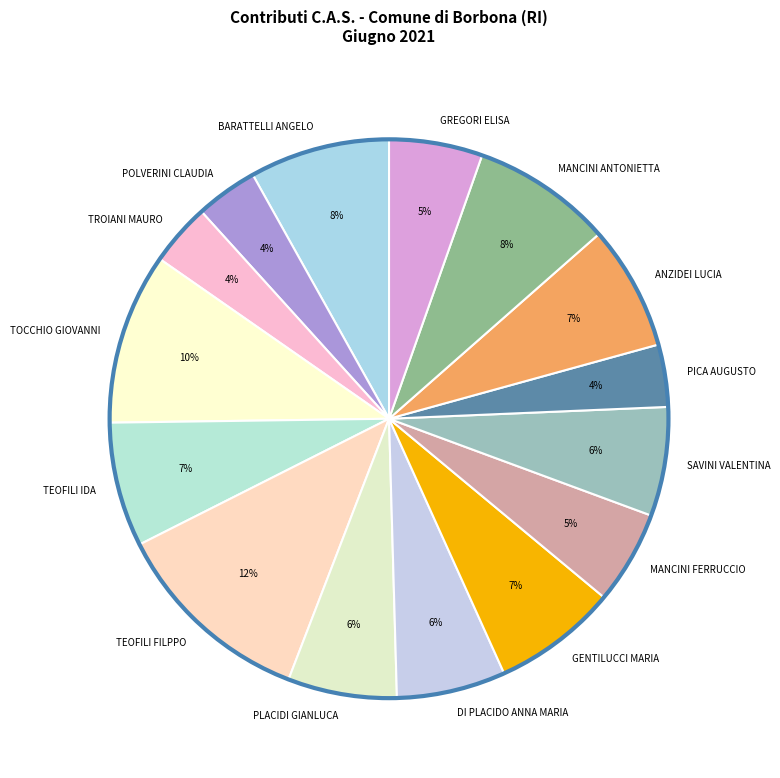

Is there any slice that represents more than half of the pie?

No